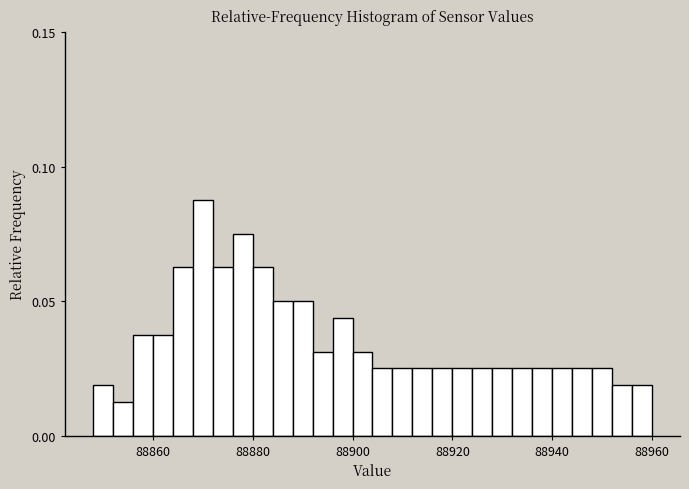

Around what value on the x-axis is the tallest bar? Give the approximate position of its centre, as read against the axis.

88870